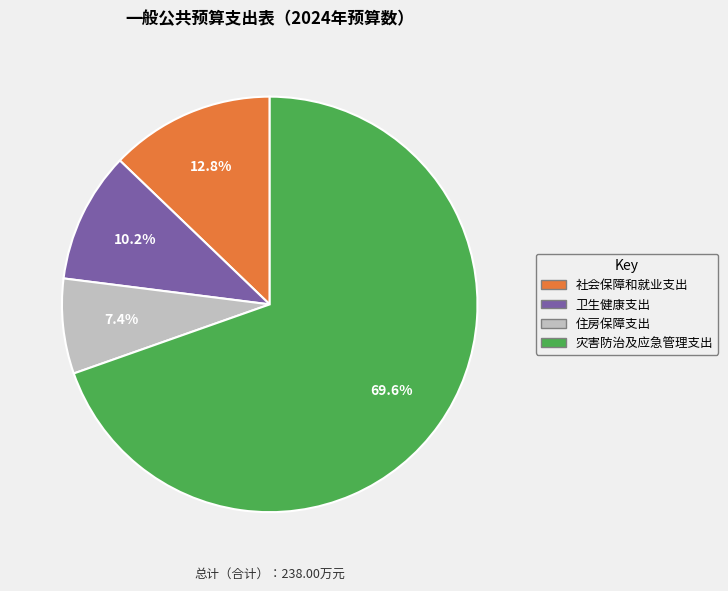

To the nearest percent, what is the difference between the 住房保障支出 and 卫生健康支出 slice percentages?

3%